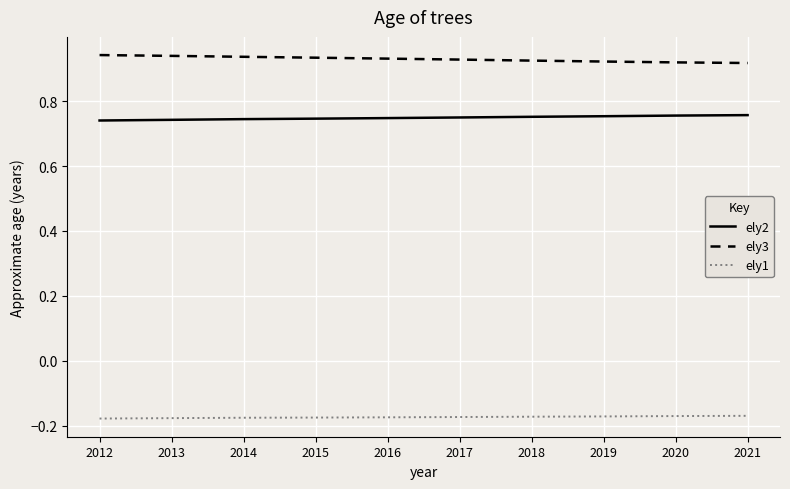

True or false: ely3 has a value of 1.5 at 2020.

False